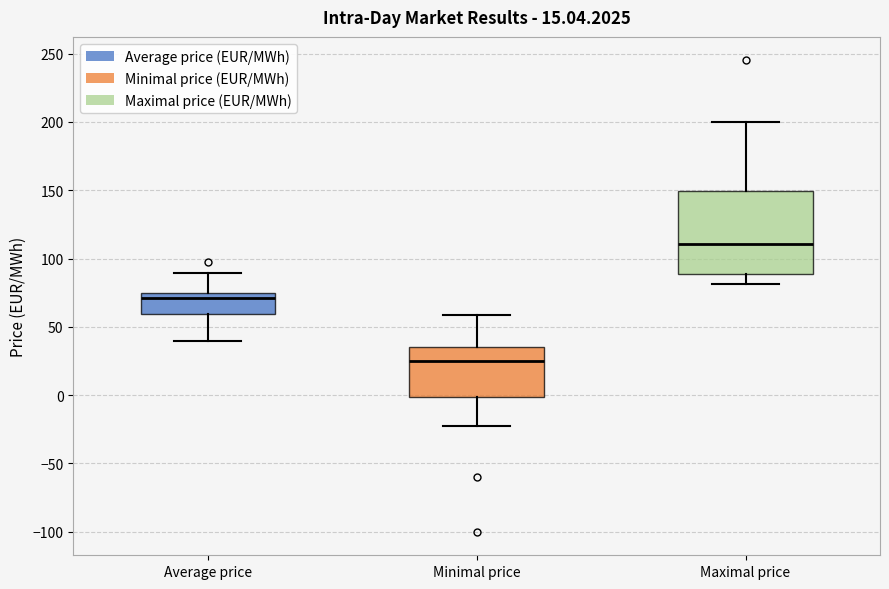

Comparing the boxes themselves (not the whiskers), which one is the tallest?

Maximal price